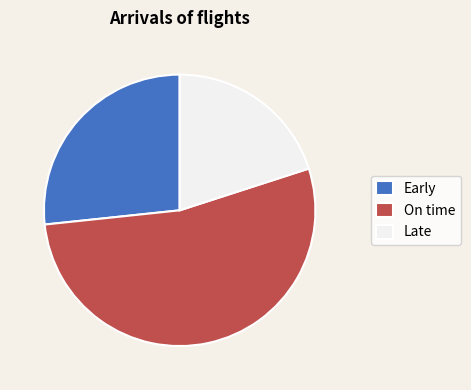

Which slice is the smallest?

Late